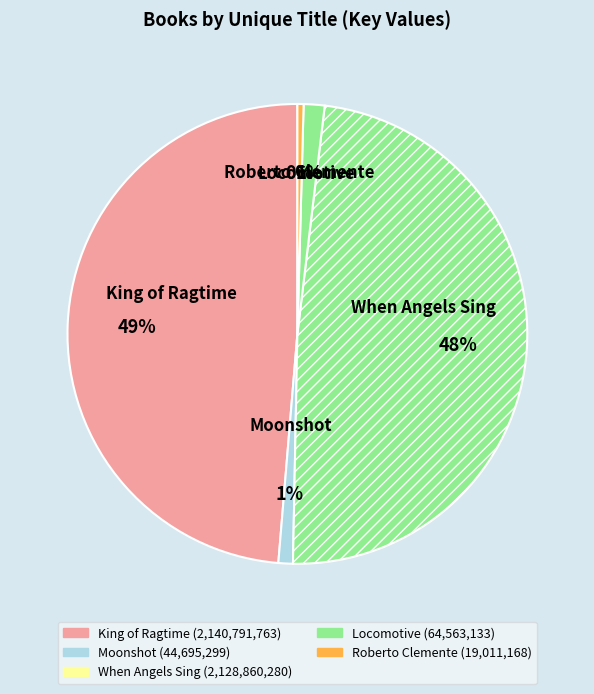

Does any single category account for the majority?

No